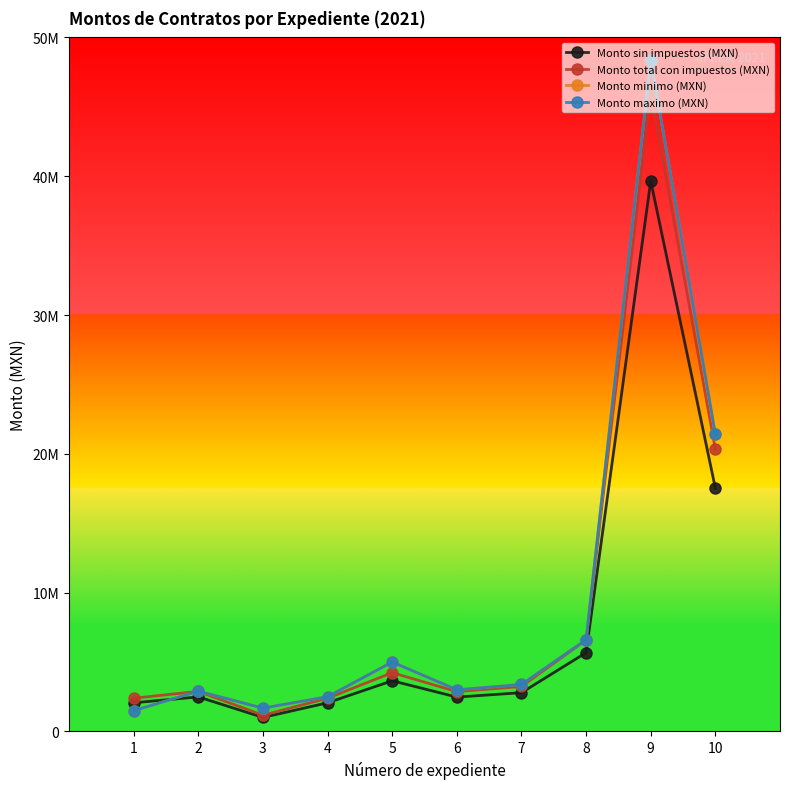

Is this an area chart (filled region under the line)?

No